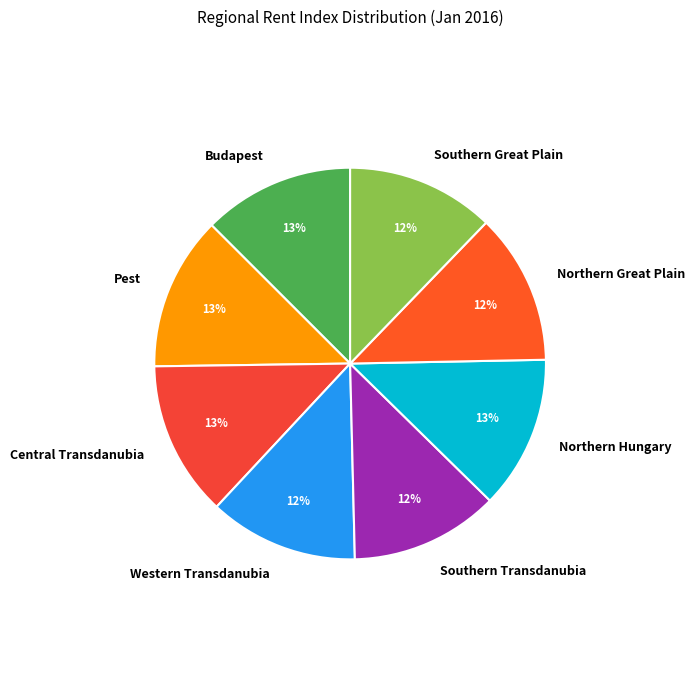

True or false: Pest accounts for 23% of the total.

False